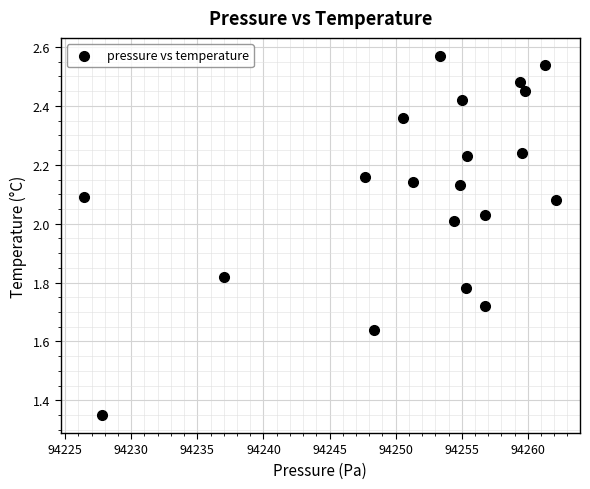

What is the range of Y values (max minus min)?

1.2